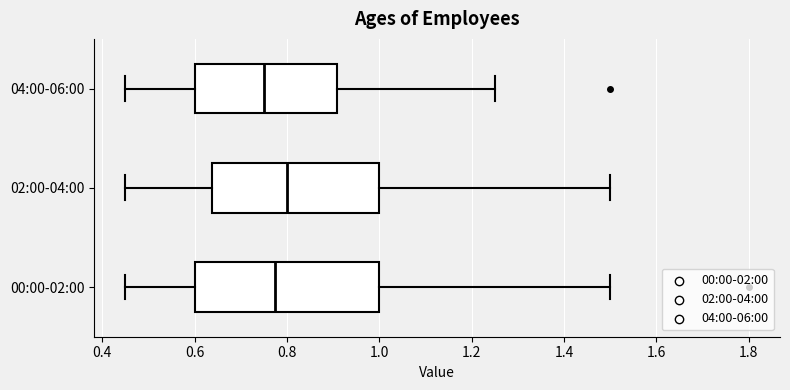

Where does the right whisker of the box for 04:00-06:00 end on the x-axis? The values are not printed on the chart, so give them approximately, as read against the axis.

1.26